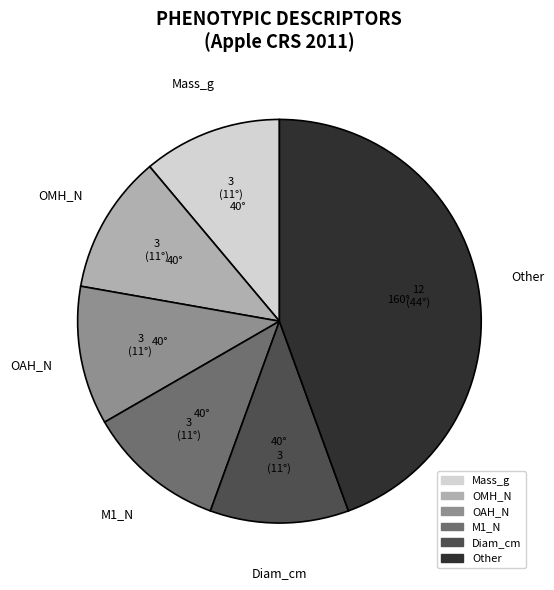

Is there a majority slice in this chart?

No